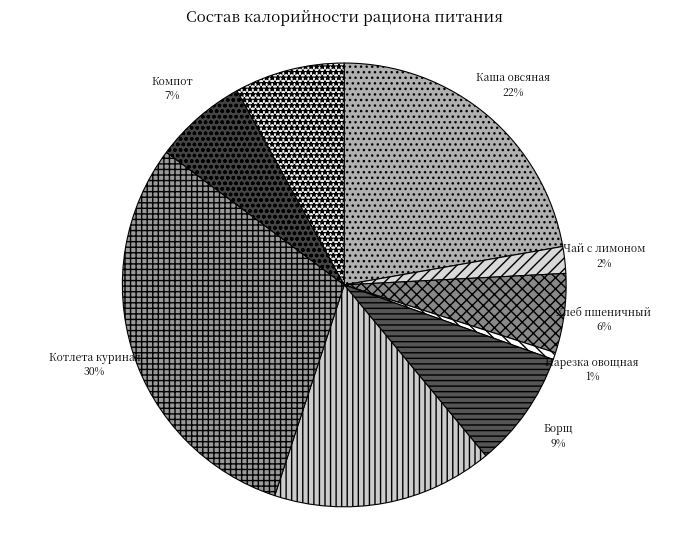

Is it true that Рис отварной is 11% of the pie?

False